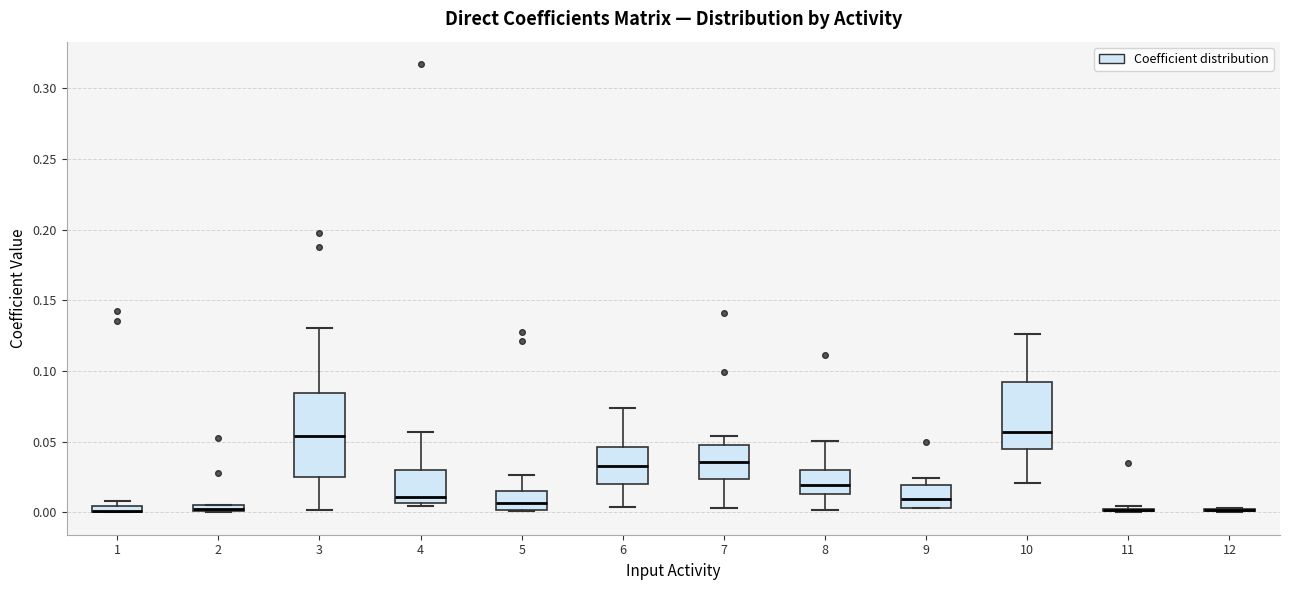

Which box is the tallest, from its lower edge to its upper edge?

3